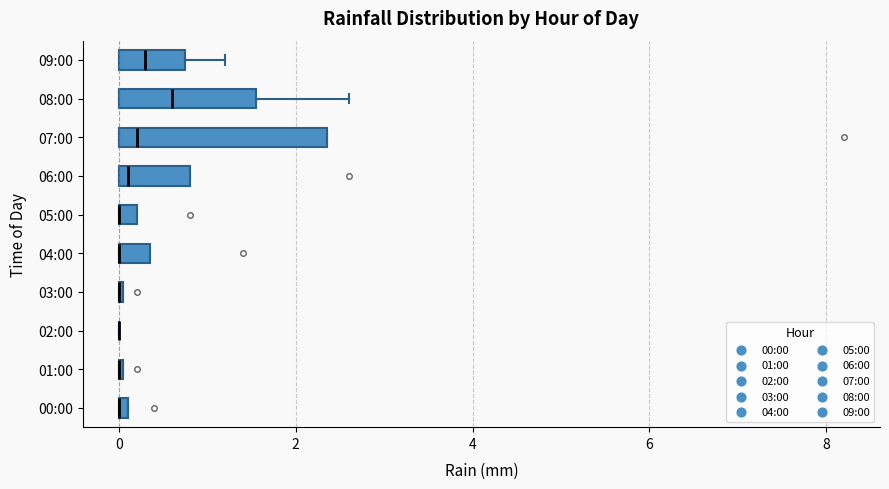

Comparing the boxes themselves (not the whiskers), which one is the widest?

07:00